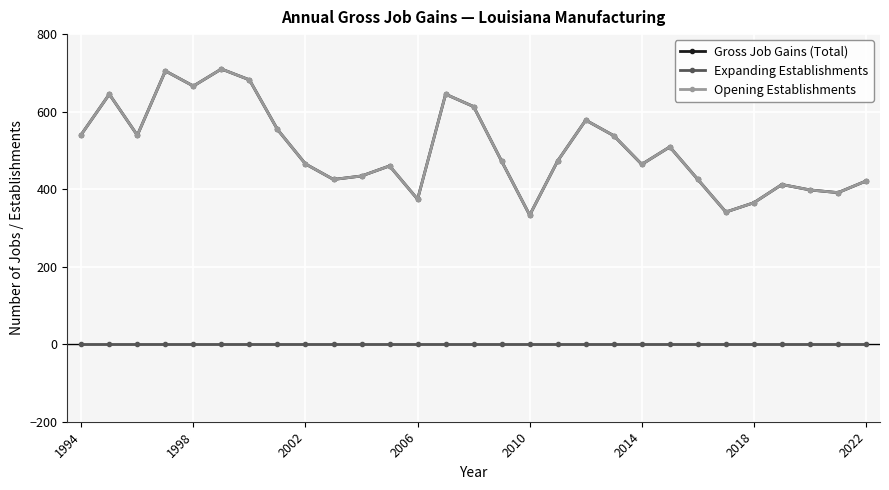

How many interior local valleys does the Opening Establishments series have?

8